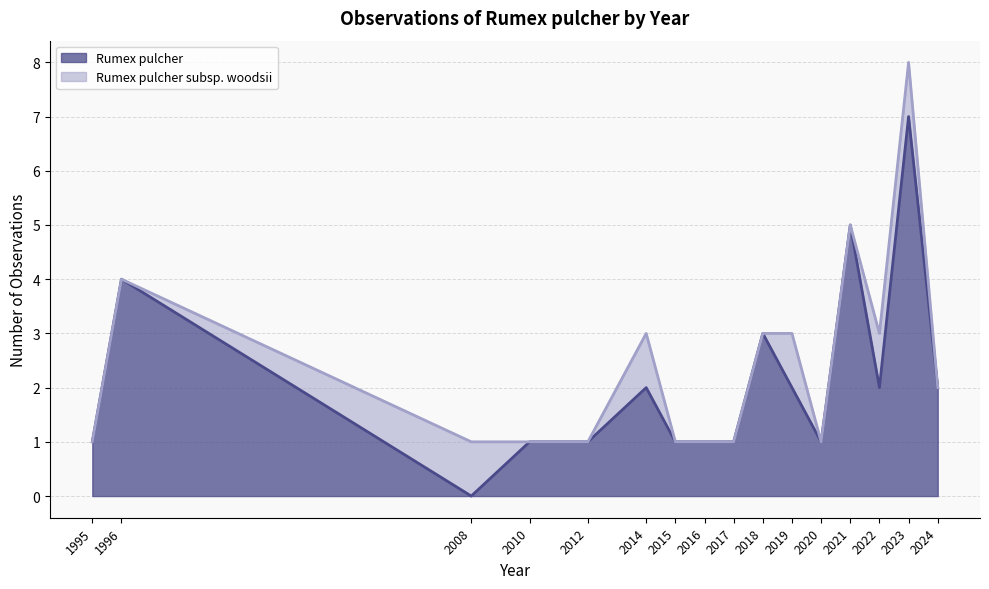

Which series has the largest range (max minus min)?

Rumex pulcher